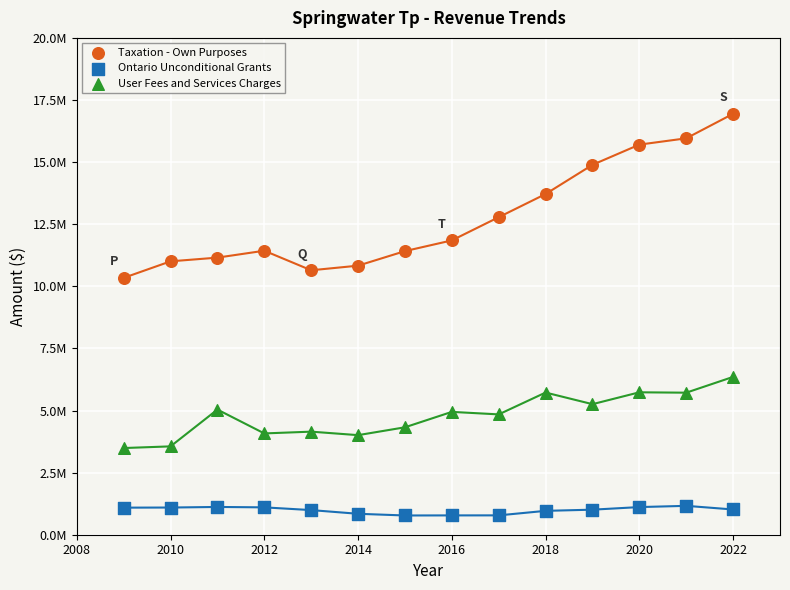

Which series has the largest Y range (max minus min)?

Taxation - Own Purposes